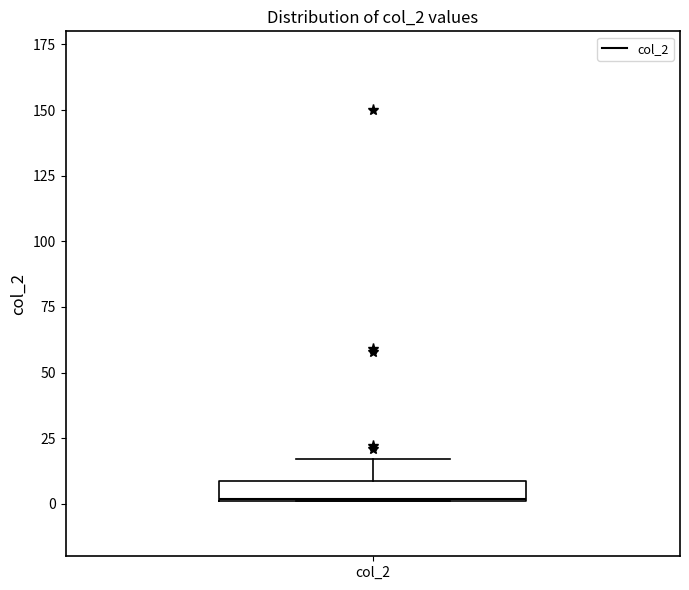

Transcribe this box plot: give where the median line is, the range the box spans, and where the two whiskers end, as read against the y-axis. The values are not printed on the chart, so give them approximately, as read against the axis.

median 0, box 0 to 10, whiskers 0 to 15